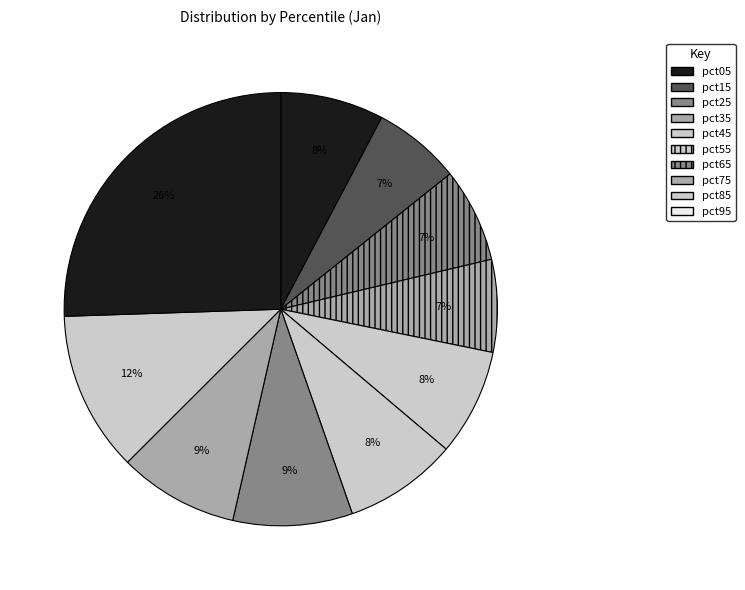

To the nearest percent, what percentage of the pie is pct75?

9%